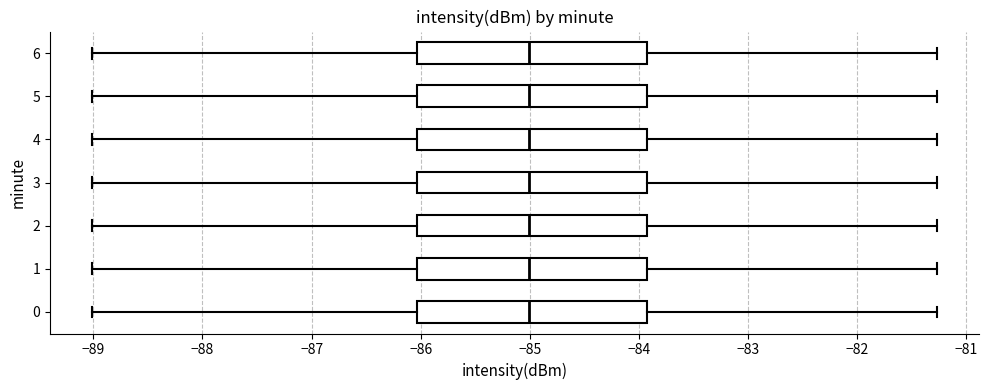

Reading bottom to top, read every box against the x-axis: the position of its median line, the range the box covers, and the ends of its whiskers. The values are not printed on the chart, so give them approximately, as read against the axis.

0: median -85.0, box -86.0 to -83.9, whiskers -89.0 to -81.3
1: median -85.0, box -86.0 to -83.9, whiskers -89.0 to -81.3
2: median -85.0, box -86.0 to -83.9, whiskers -89.0 to -81.3
3: median -85.0, box -86.0 to -83.9, whiskers -89.0 to -81.3
4: median -85.0, box -86.0 to -83.9, whiskers -89.0 to -81.3
5: median -85.0, box -86.0 to -83.9, whiskers -89.0 to -81.3
6: median -85.0, box -86.0 to -83.9, whiskers -89.0 to -81.3